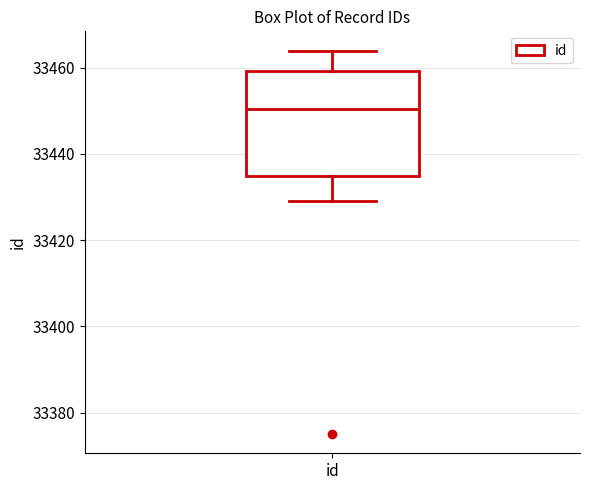

Where is the lower edge of the box for id on the y-axis? The values are not printed on the chart, so give them approximately, as read against the axis.

33436